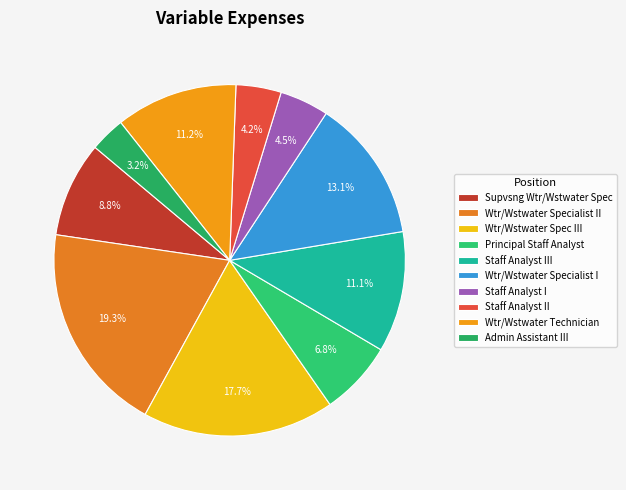

Count the number of slices in the pie.

10